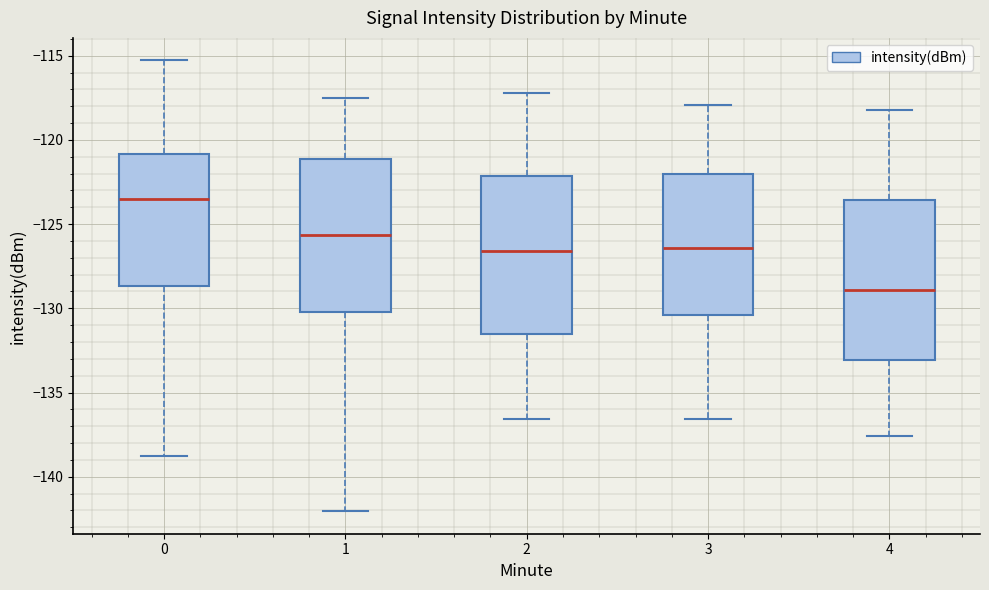

Which box has the lowest median line?

4